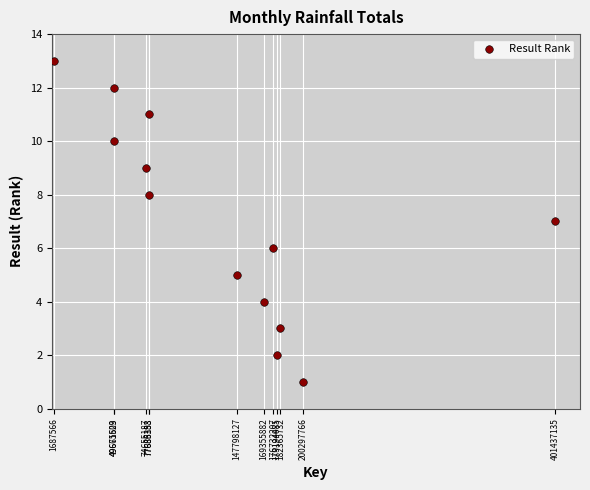

What is the range of X values (max minus min)?

399749569